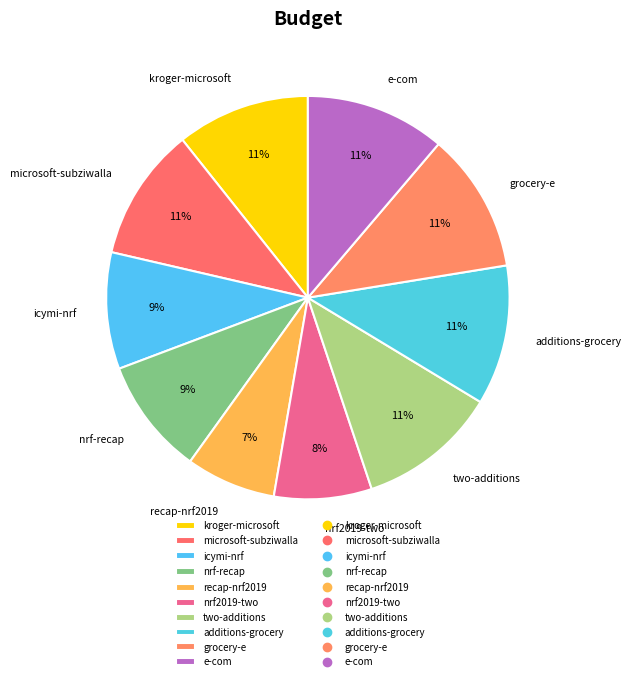

To the nearest percent, what portion does grocery-e represent?

11%